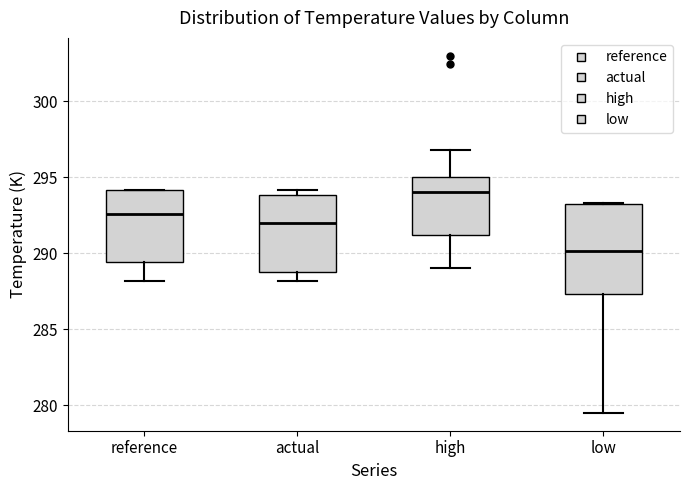

Reading left to right, read every box against the y-axis: the position of its median line, the range the box covers, and the ends of its whiskers. The values are not printed on the chart, so give them approximately, as read against the axis.

reference: median 292.5, box 289.5 to 294.0, whiskers 288.0 to 294.0
actual: median 292.0, box 289.0 to 294.0, whiskers 288.0 to 294.0 (just above the box's upper edge)
high: median 294.0, box 291.0 to 295.0, whiskers 289.0 to 297.0
low: median 290.0, box 287.5 to 293.5, whiskers 279.5 to 293.5